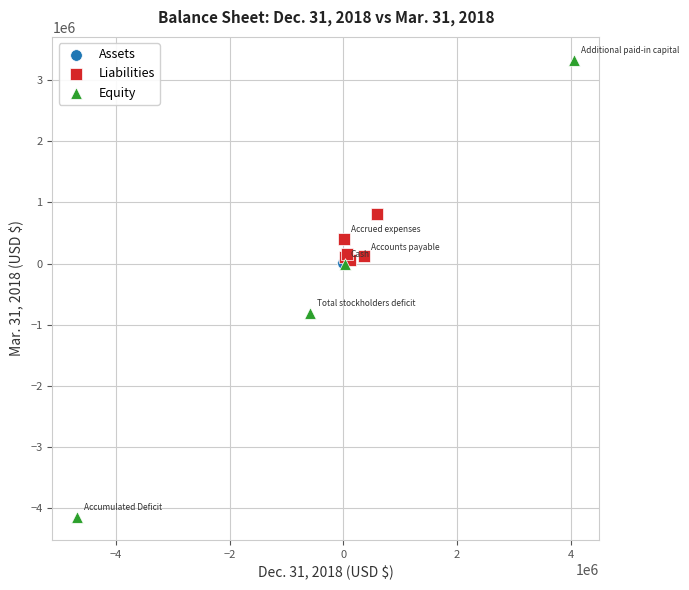

Which series contains the lowest Y value?

Equity